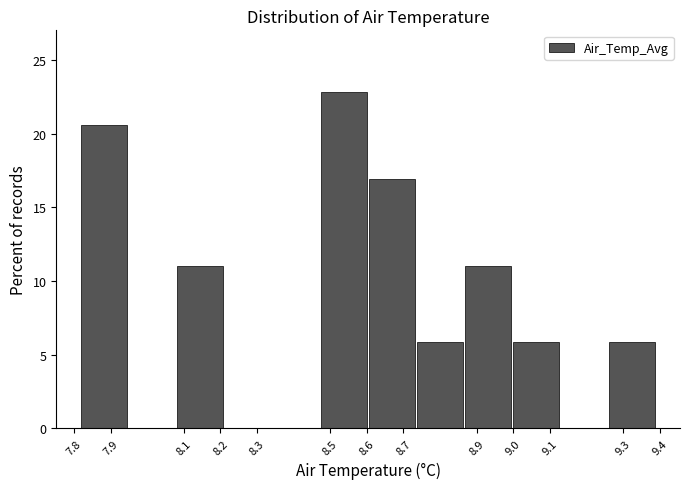

Reading left to right, list every bar in this chart as the range it spans on the x-axis followed by its height. Neither the bar edges nor the heights are printed on the chart, so give them approximately, as read against the axes.

7.82 to 7.95: 20.5
7.95 to 8.08: 0
8.08 to 8.21: 11.0
8.21 to 8.34: 0
8.34 to 8.47: 0
8.47 to 8.60: 23.0
8.60 to 8.73: 17.0
8.73 to 8.87: 6.0
8.87 to 9.00: 11.0
9.00 to 9.13: 6.0
9.13 to 9.26: 0
9.26 to 9.39: 6.0